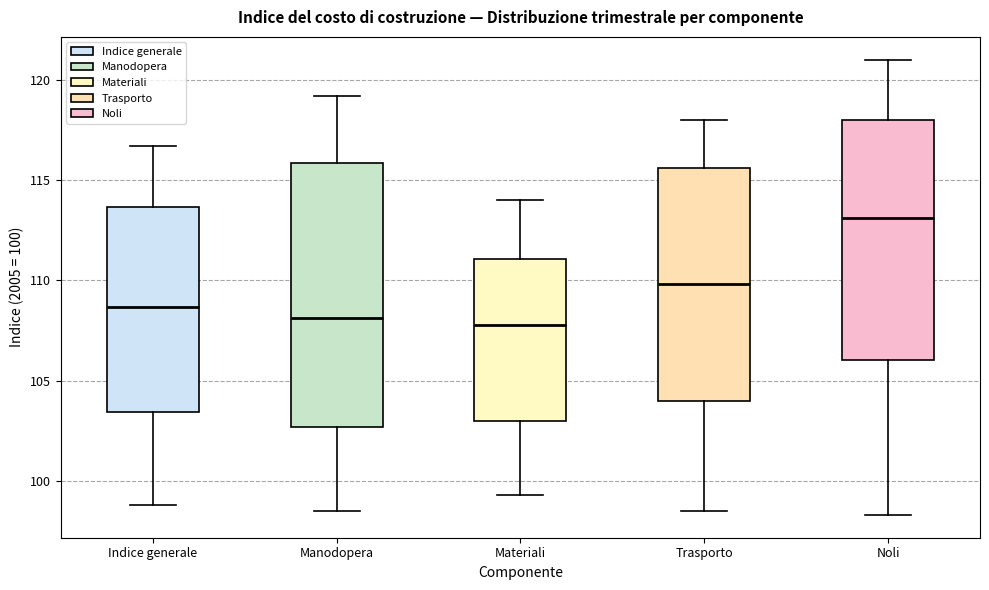

Where does the upper whisker of the box for Noli end on the y-axis? The values are not printed on the chart, so give them approximately, as read against the axis.

121.0